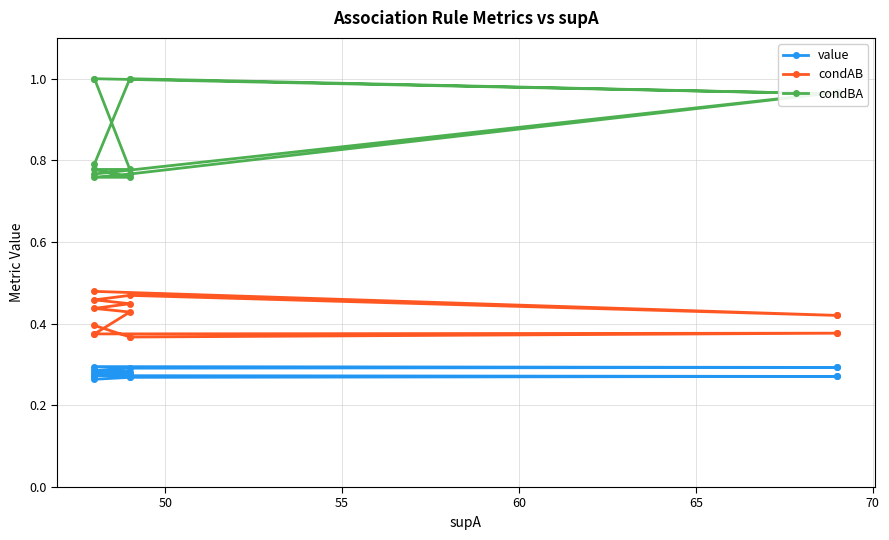

What is the maximum value shown in the chart?

1.0